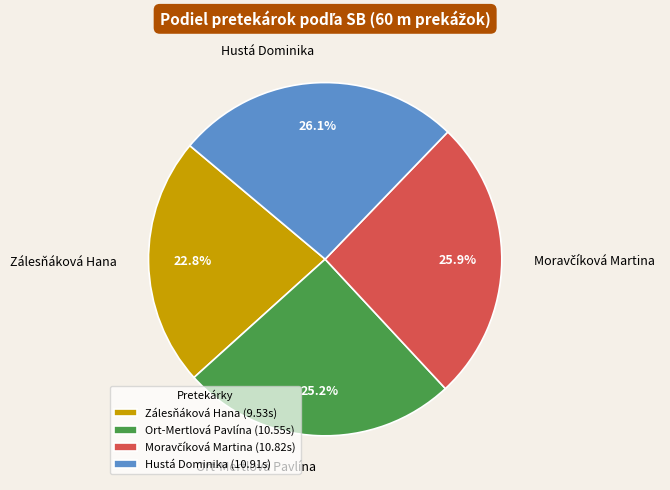

Does Hustá Dominika account for over 50% of the chart?

No